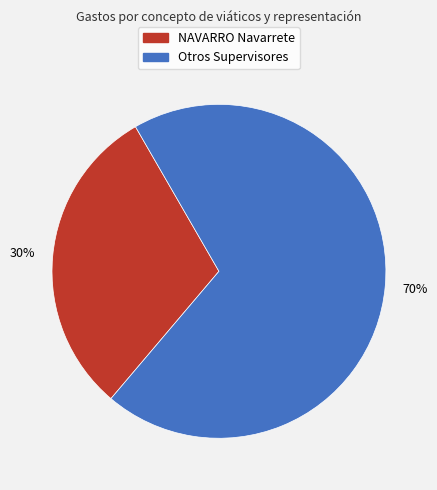

To the nearest percent, what is the average slice percentage?

50%